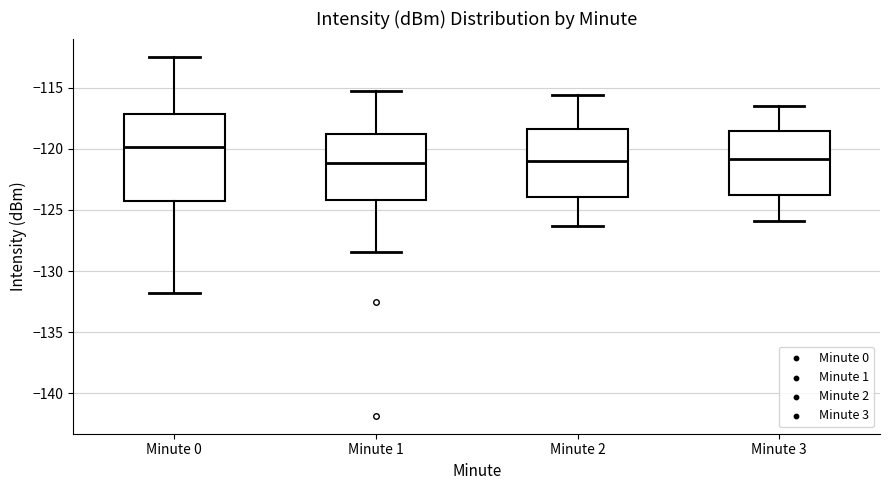

Reading left to right, transcribe this box plot: for each box, give where its median line is, the range the box spans, and where its two whiskers end, as read against the y-axis. The values are not printed on the chart, so give them approximately, as read against the axis.

Minute 0: median -120.0, box -124.0 to -117.0, whiskers -132.0 to -112.5
Minute 1: median -121.0, box -124.0 to -119.0, whiskers -128.5 to -115.5
Minute 2: median -121.0, box -124.0 to -118.5, whiskers -126.5 to -115.5
Minute 3: median -121.0, box -123.5 to -118.5, whiskers -126.0 to -116.5